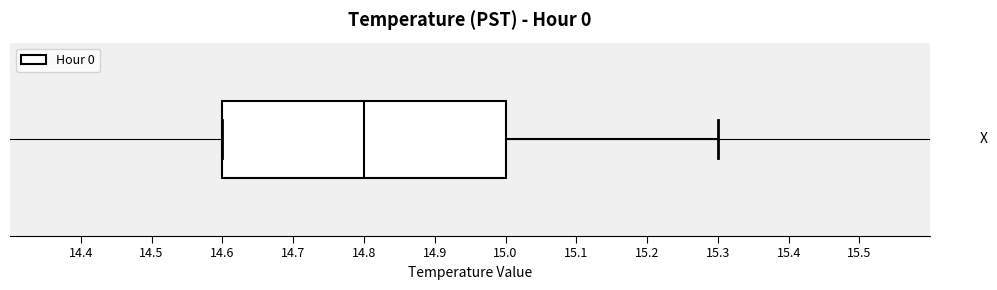

Where does the median line of the box sit on the x-axis? The values are not printed on the chart, so give them approximately, as read against the axis.

14.8